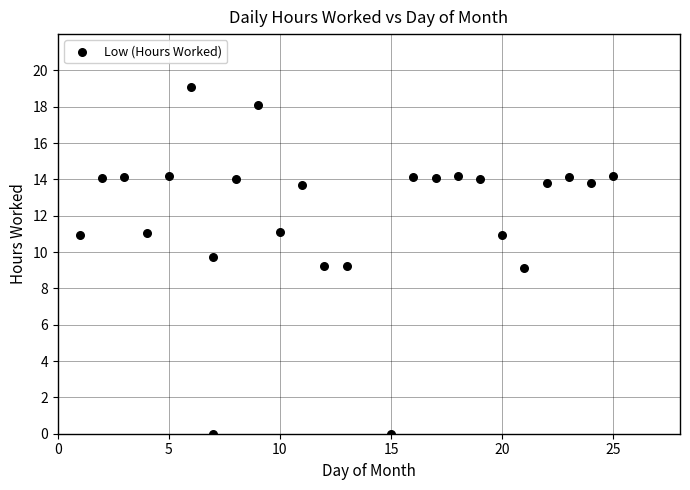

What is the range of X values (max minus min)?

24.0